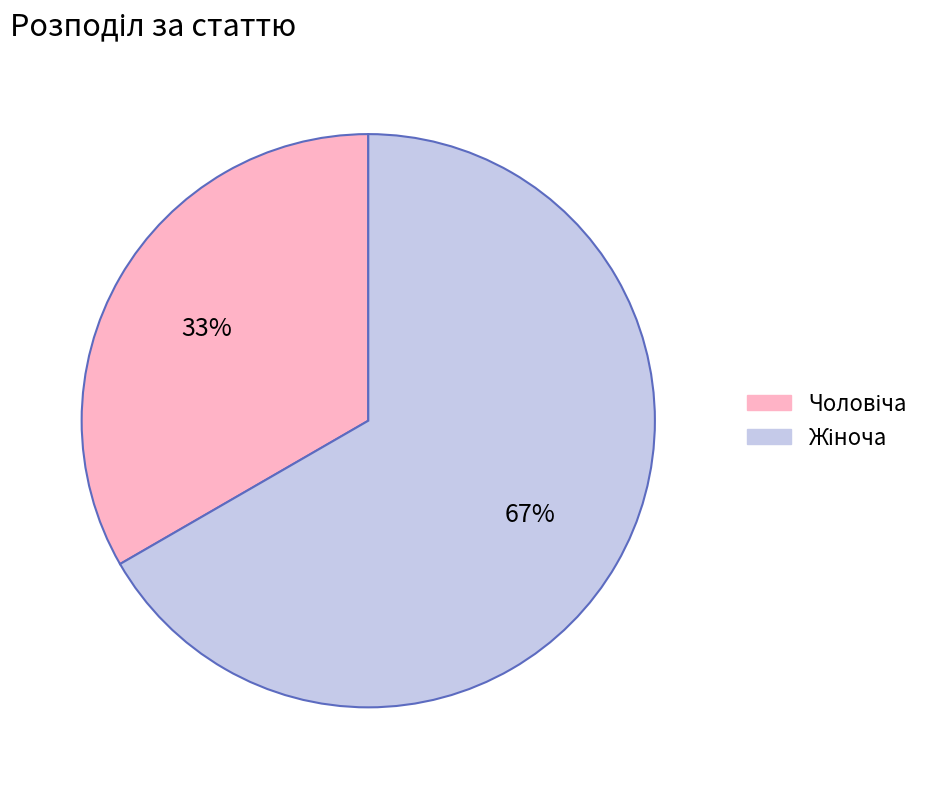

Is there any slice that represents more than half of the pie?

Yes